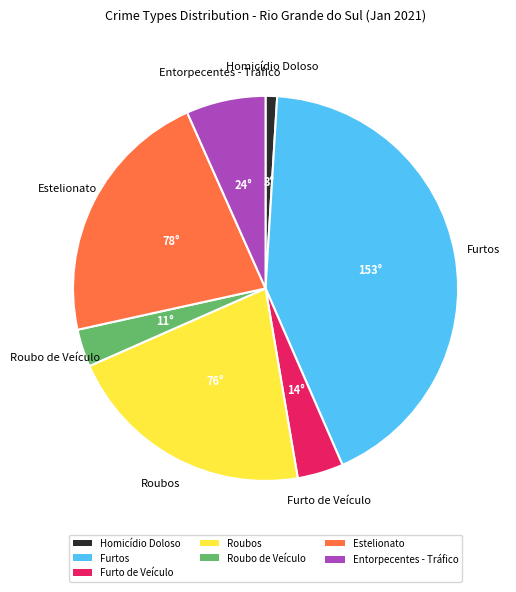

True or false: Estelionato accounts for 31% of the total.

False